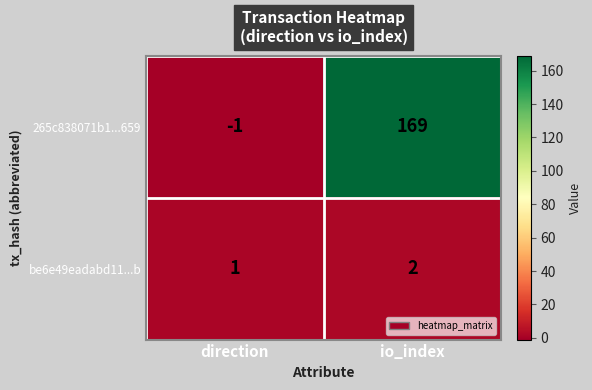

What is the difference between the maximum and minimum values in the 265c838071b1...659 series?

170